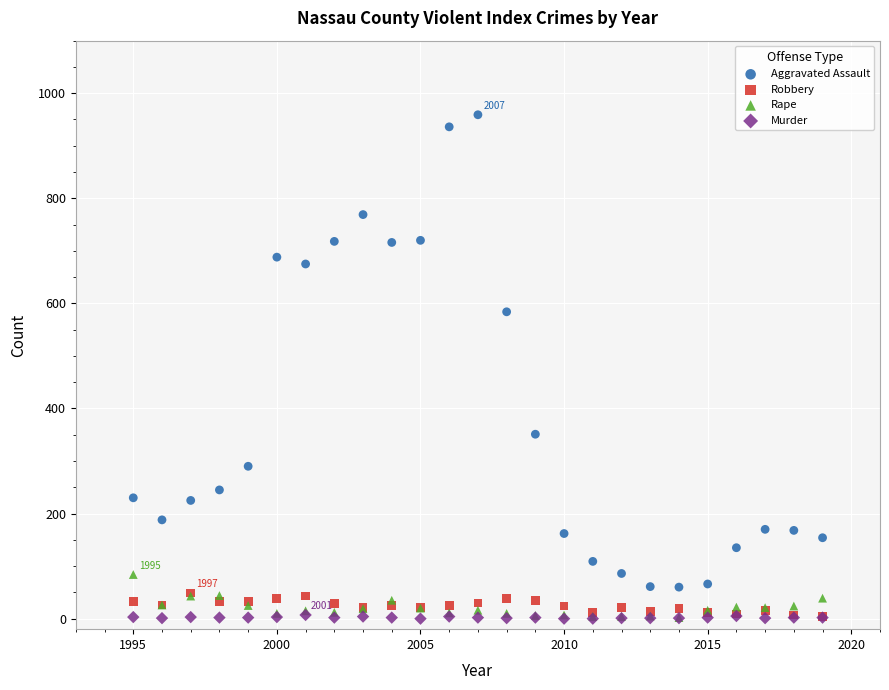

Which series has the widest spread of Y values?

Aggravated Assault